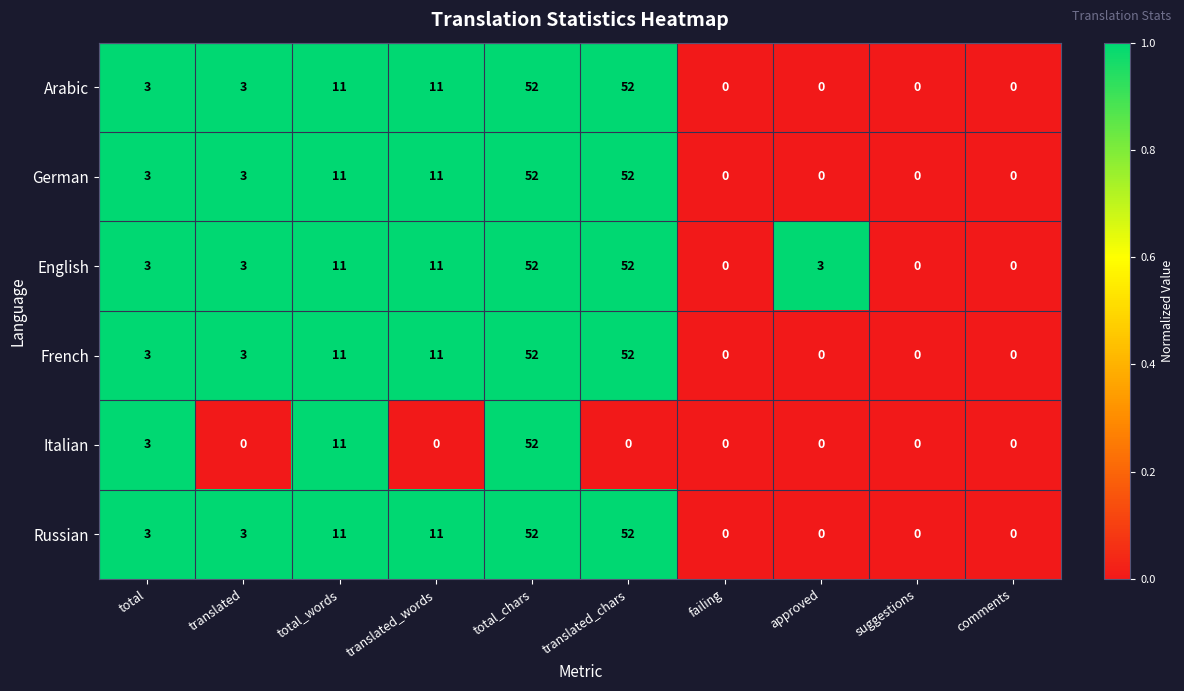

What is the highest value of the Italian series?

52